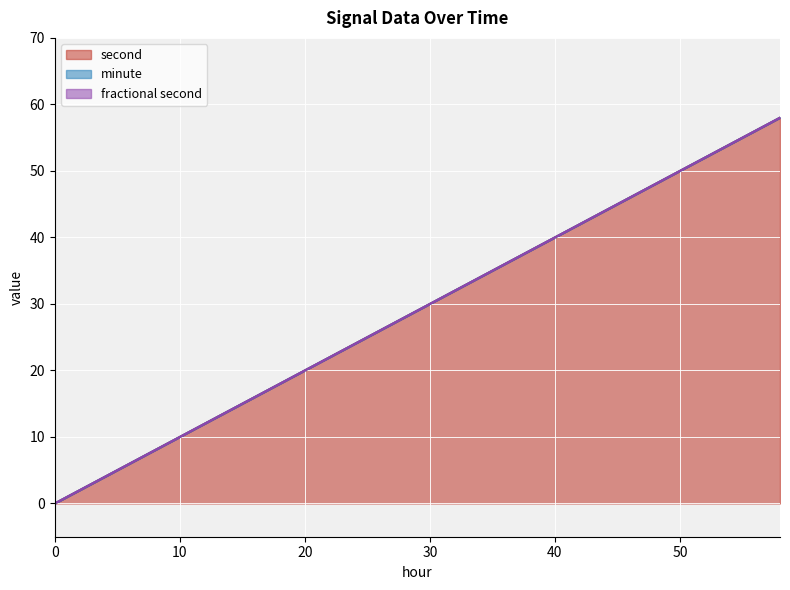

At how many categories does at least one series exceed 49?

5